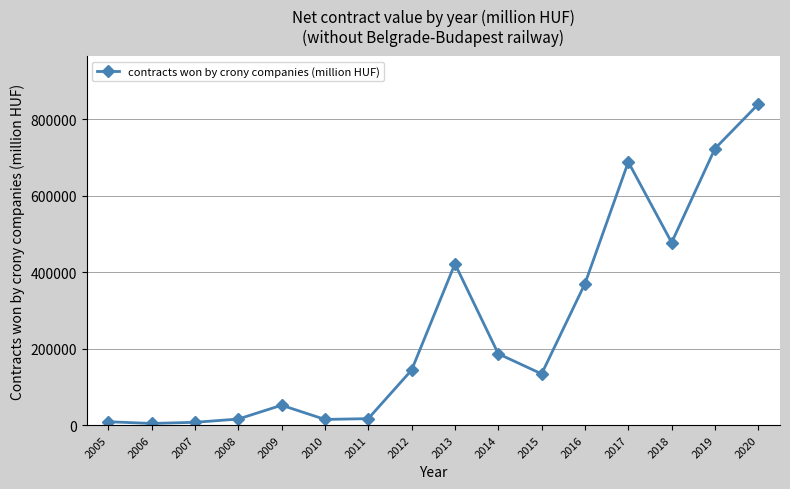

At which label is the value closest to 421799?

2013